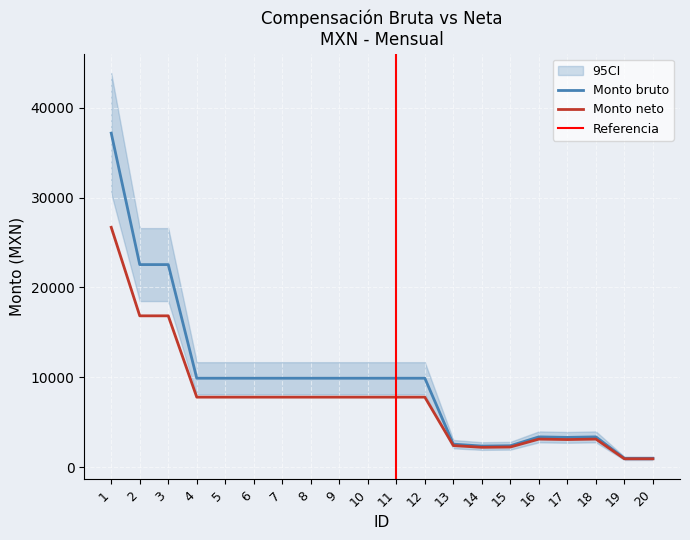

Reading left to right, transcribe all the data shown in this chart.

Monto bruto: 37163.8	22545.2	22545.2	9908.6	9908.6	9908.6	9908.6	9908.6	9908.6	9908.6	9908.6	9908.6	2578.1	2364.8	2400.0	3386.7	3330.0	3386.7	1000.0	1000.0
Monto neto: 26692.1	16847.2	16847.2	7804.6	7804.6	7804.6	7804.6	7804.6	7804.6	7804.6	7804.6	7804.6	2419.0	2226.2	2259.1	3139.5	3089.1	3139.5	948.7	948.7